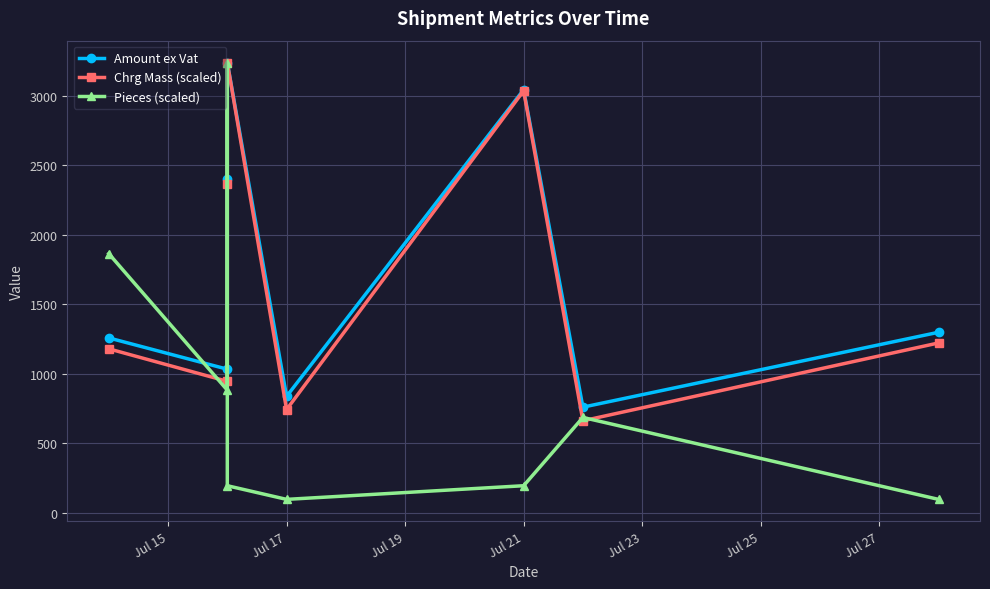

What are all the series names shown in the legend?

Amount ex Vat, Chrg Mass (scaled), Pieces (scaled)